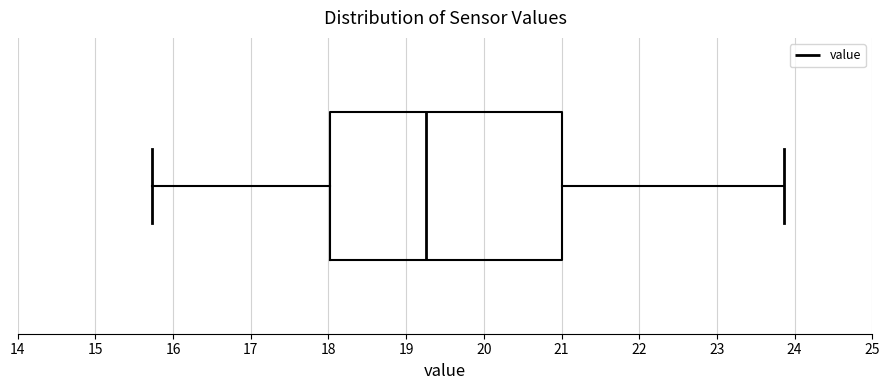

Read this box plot against the x-axis: the position of the median line, the range covered by the box, and the ends of both whiskers. The values are not printed on the chart, so give them approximately, as read against the axis.

median 19.3, box 18.0 to 21.0, whiskers 15.7 to 23.9